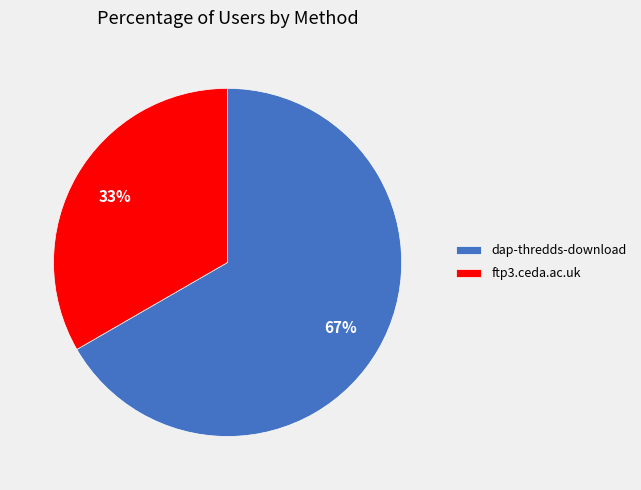

Do ftp3.ceda.ac.uk and dap-thredds-download together represent more than half of the pie?

Yes